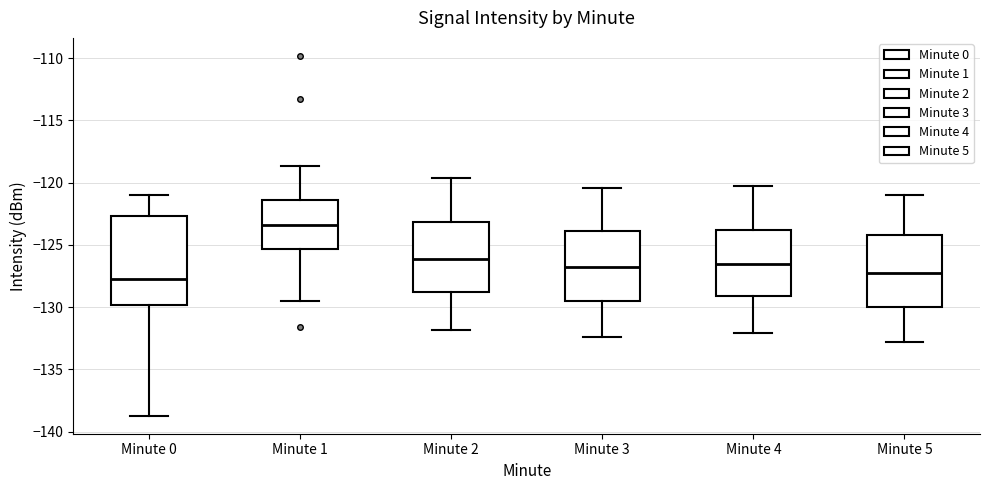

Reading left to right, read every box against the y-axis: the position of its median line, the range the box covers, and the ends of its whiskers. The values are not printed on the chart, so give them approximately, as read against the axis.

Minute 0: median -127.5, box -130.0 to -122.5, whiskers -138.5 to -121.0
Minute 1: median -123.5, box -125.5 to -121.5, whiskers -129.5 to -118.5
Minute 2: median -126.0, box -129.0 to -123.0, whiskers -132.0 to -119.5
Minute 3: median -127.0, box -129.5 to -124.0, whiskers -132.5 to -120.5
Minute 4: median -126.5, box -129.0 to -124.0, whiskers -132.0 to -120.5
Minute 5: median -127.0, box -130.0 to -124.0, whiskers -133.0 to -121.0